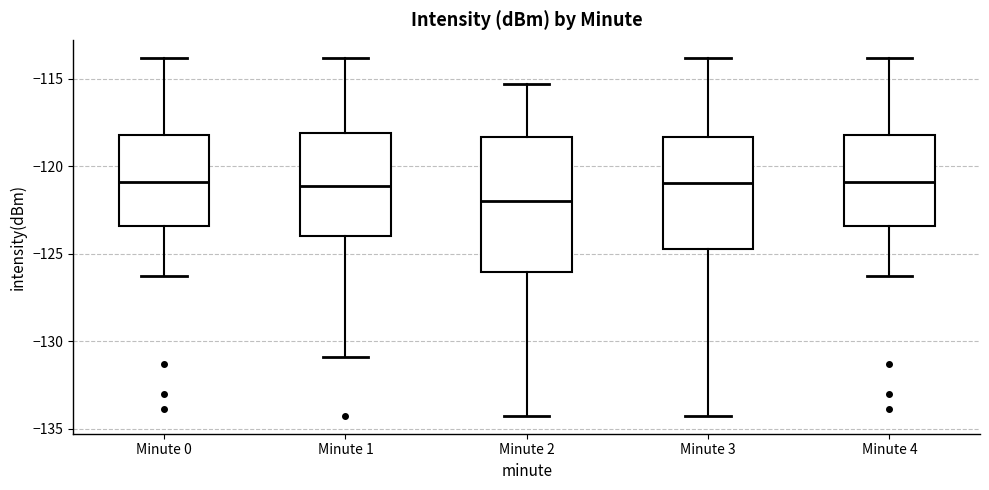

Reading left to right, transcribe this box plot: for each box, give where its median line is, the range the box spans, and where its two whiskers end, as read against the y-axis. The values are not printed on the chart, so give them approximately, as read against the axis.

Minute 0: median -121.0, box -123.5 to -118.0, whiskers -126.5 to -114.0
Minute 1: median -121.0, box -124.0 to -118.0, whiskers -131.0 to -114.0
Minute 2: median -122.0, box -126.0 to -118.5, whiskers -134.5 to -115.5
Minute 3: median -121.0, box -124.5 to -118.5, whiskers -134.5 to -114.0
Minute 4: median -121.0, box -123.5 to -118.0, whiskers -126.5 to -114.0